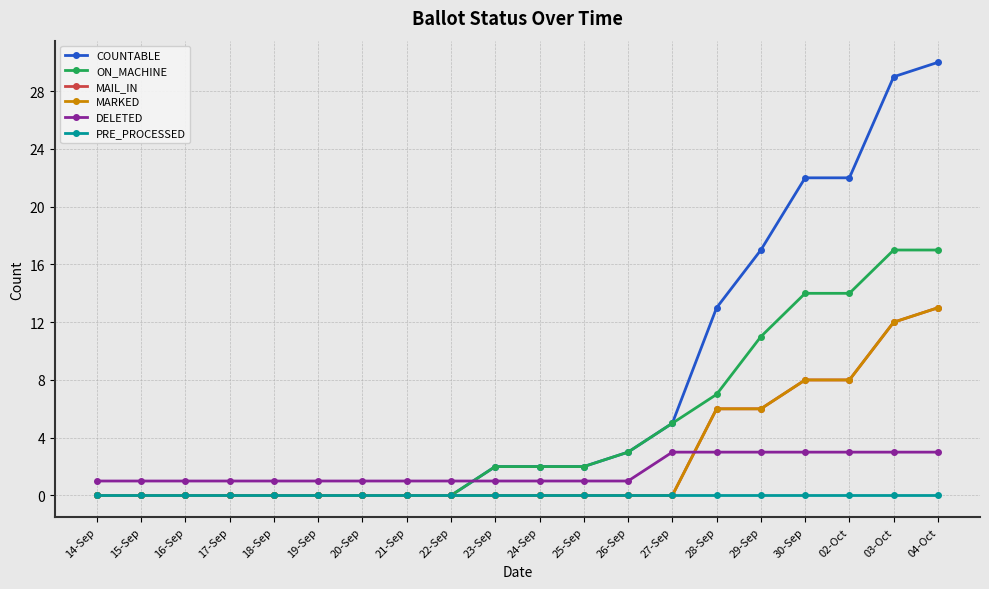

At which category is the sum across all series the highest?

04-Oct